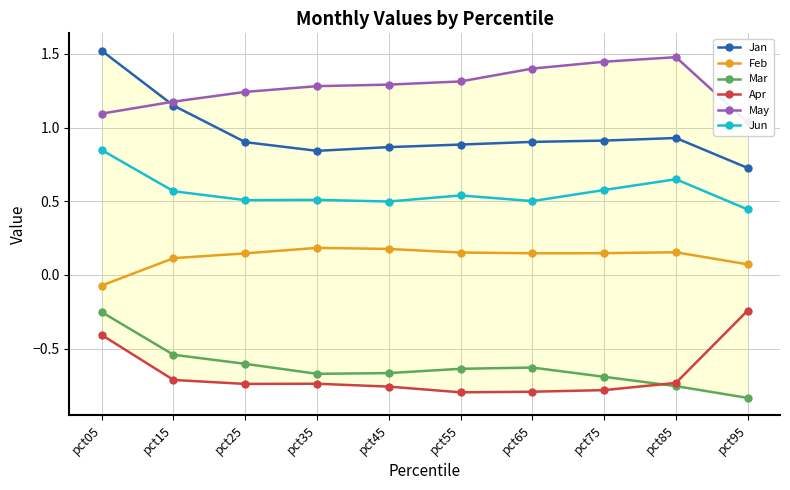

True or false: Mar and Jun cross at least once.

False